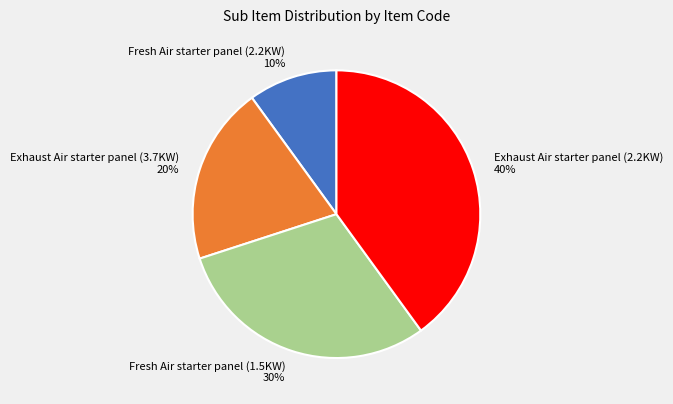

Count the number of slices in the pie.

4